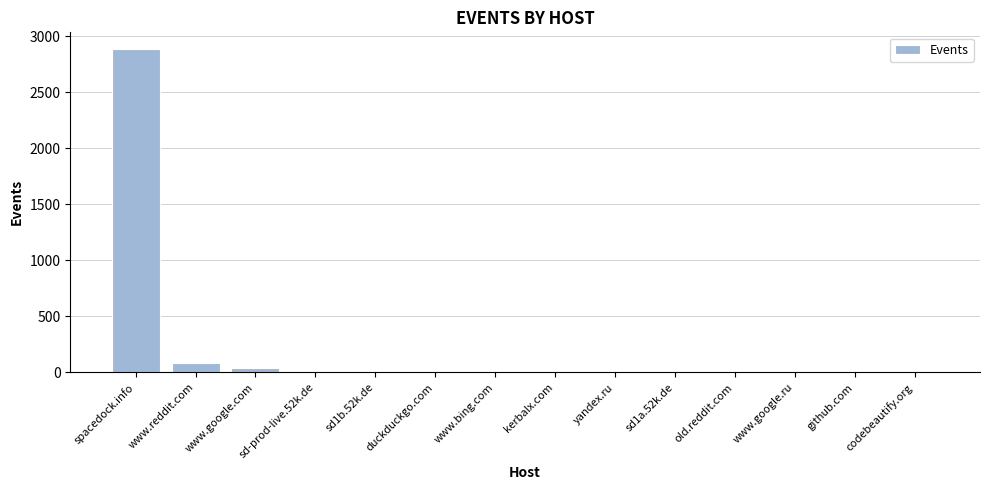

True or false: the data shows 2890 at spacedock.info.

True